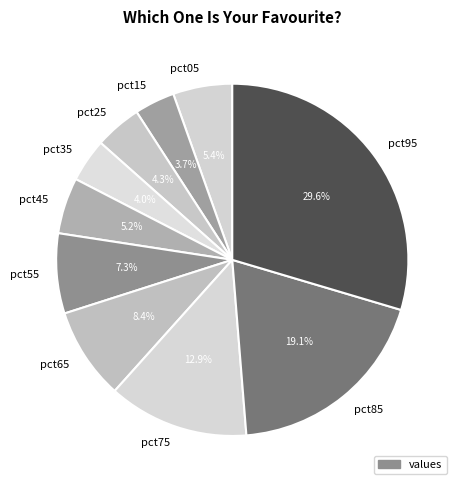

What percentage is NOT represented by pct55?

92.7%